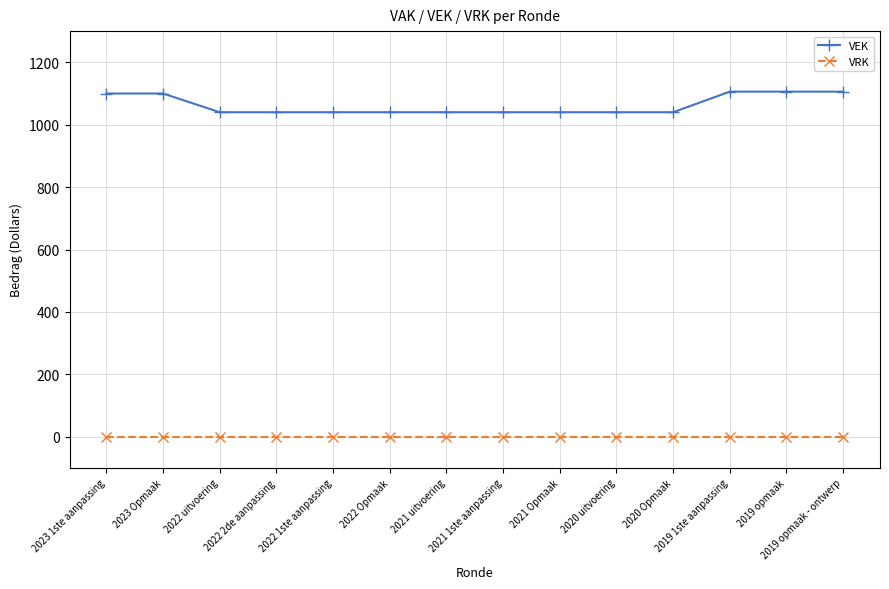

What is the label of the 12th point from the left?

2019 1ste aanpassing